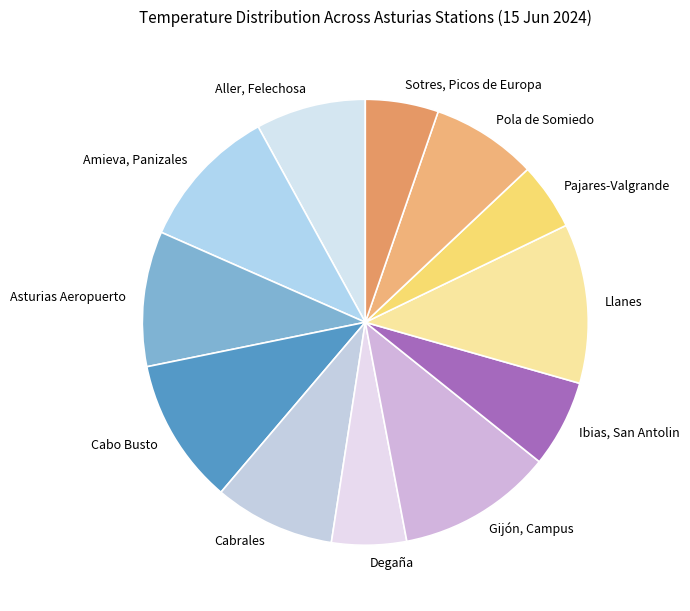

Count the number of slices in the pie.

12